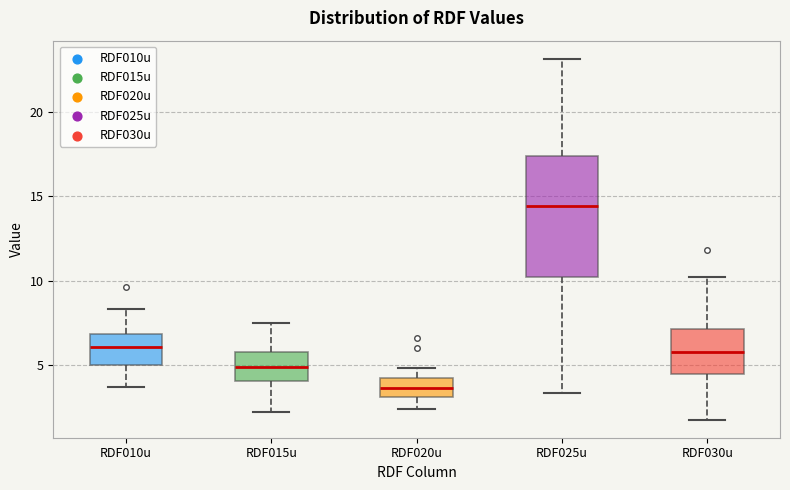

Which box is the tallest, from its lower edge to its upper edge?

RDF025u